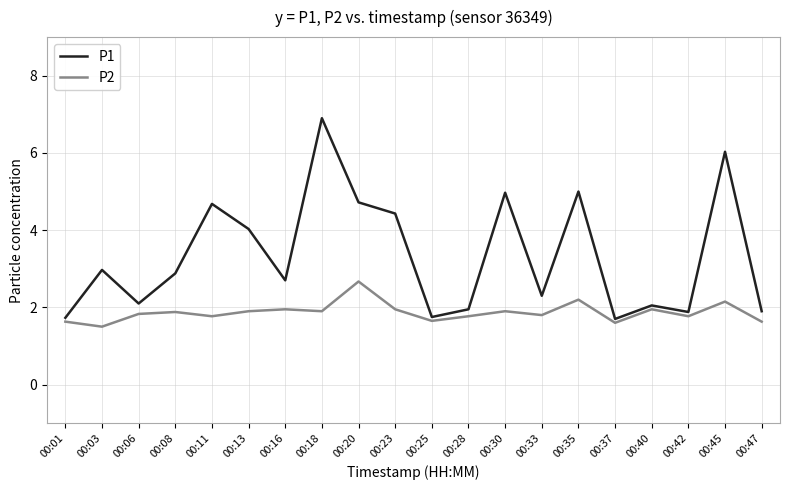

At which label does P1 first exceed 2?

00:03